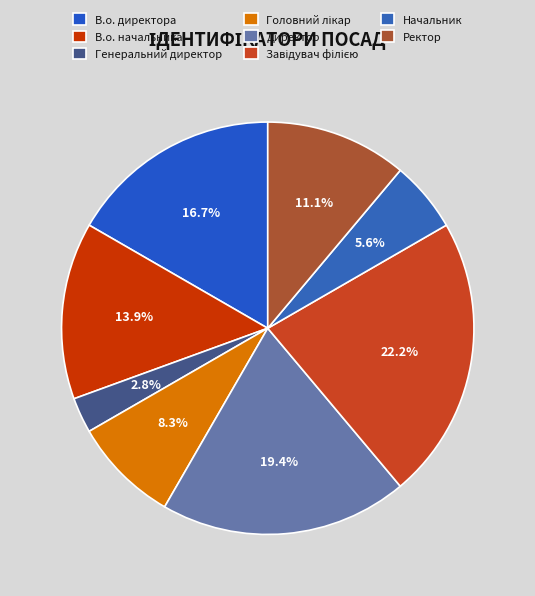

What is the largest slice in the pie chart?

Завідувач філією